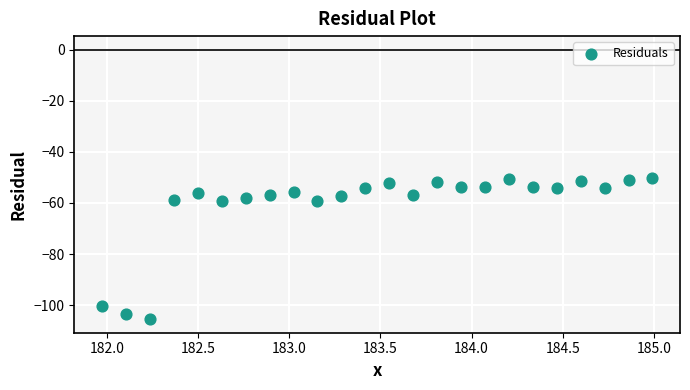

What is the range of X values (max minus min)?

3.0